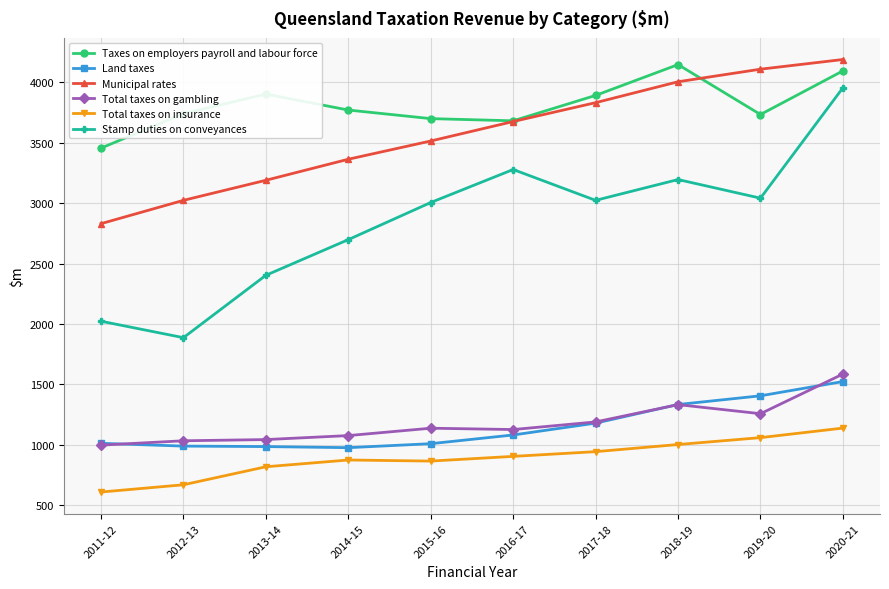

Which series ends up on top after the final intersection of Municipal rates and Taxes on employers payroll and labour force?

Municipal rates